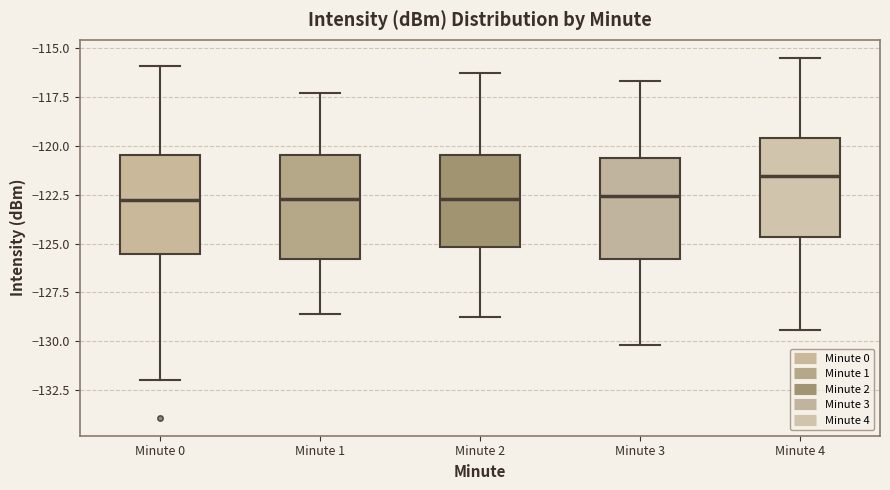

Which box's median line is the highest?

Minute 4